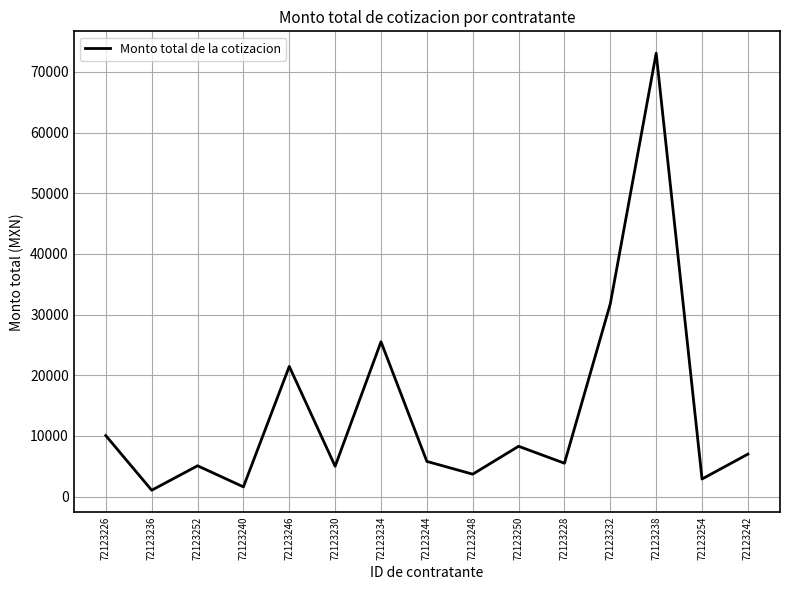

What is the change in value from 72123226 to 72123234?

+15469.8